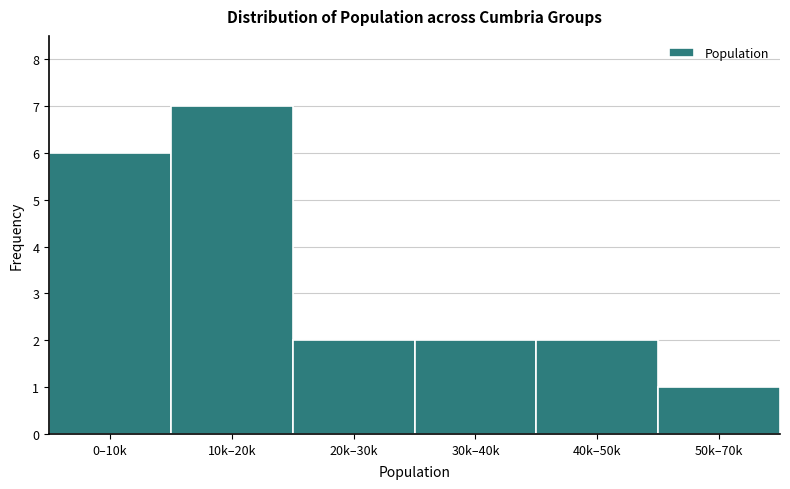

Reading right to left, what are all the values shown in this chart?

50k–70k=1	40k–50k=2	30k–40k=2	20k–30k=2	10k–20k=7	0–10k=6